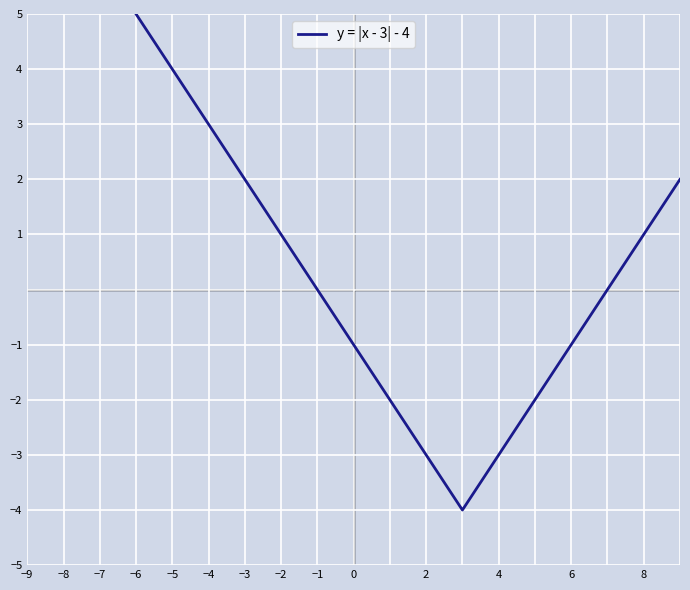

Which label corresponds to the largest value in the chart?

−9